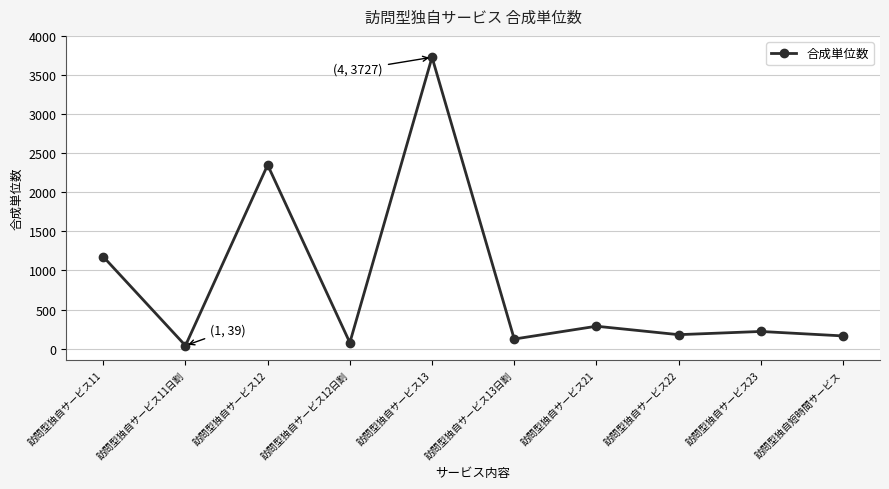

How many points are higher than both their immediate neighbors (excluding endpoints)?

4